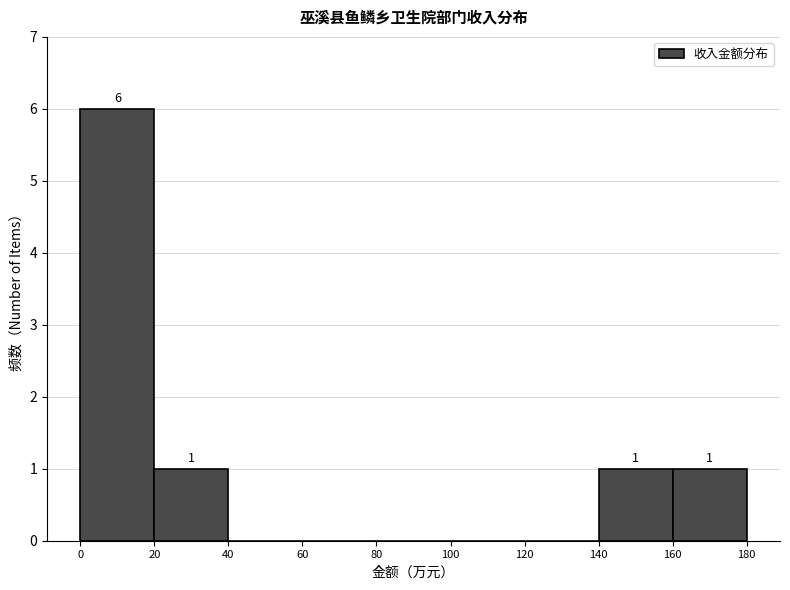

Which range on the x-axis has the tallest bar?

0 to 20